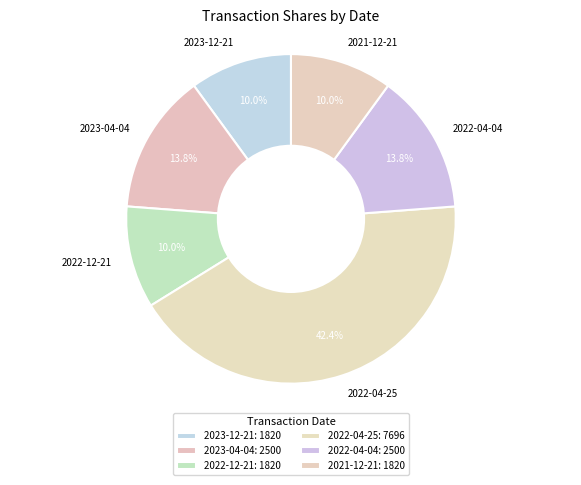

How much of the chart is everything except 2021-12-21?

90.0%